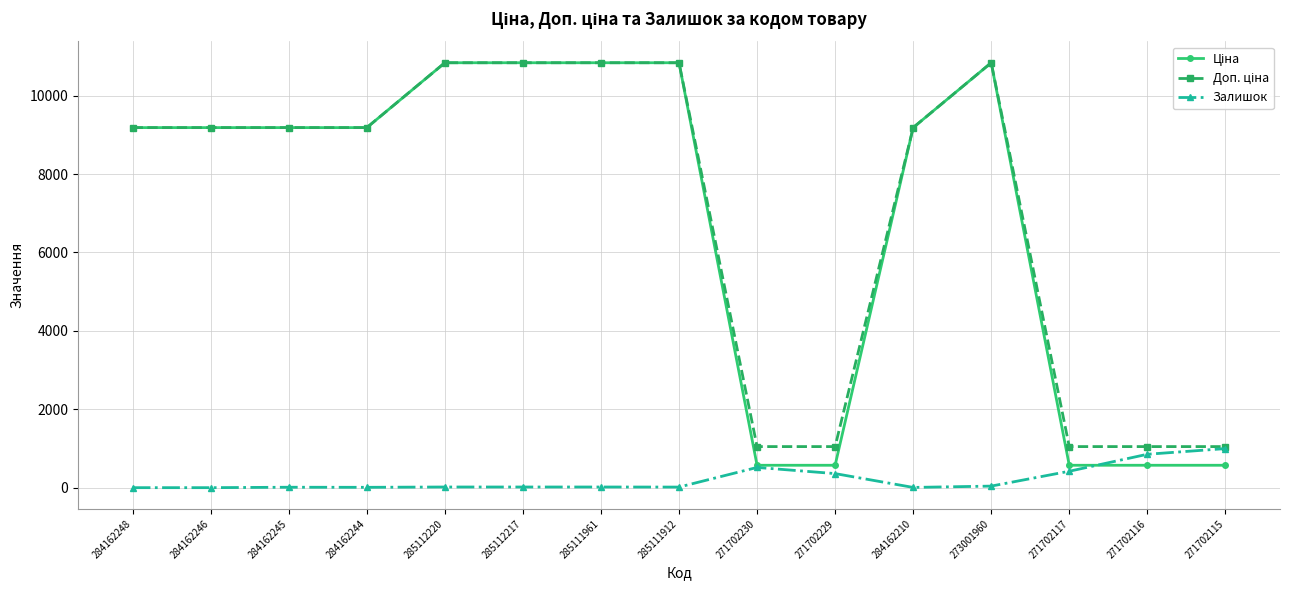

What is the average value of the Залишок series?

218.3